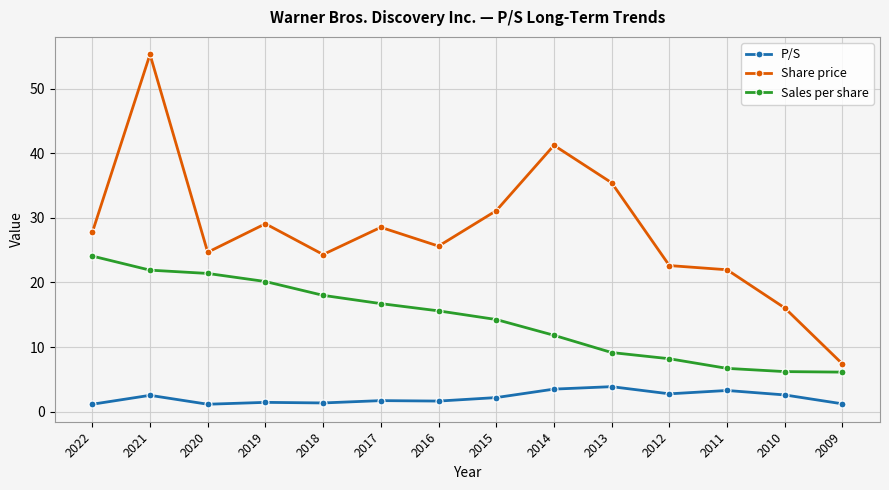

At how many categories does at least one series exceed 33?

3